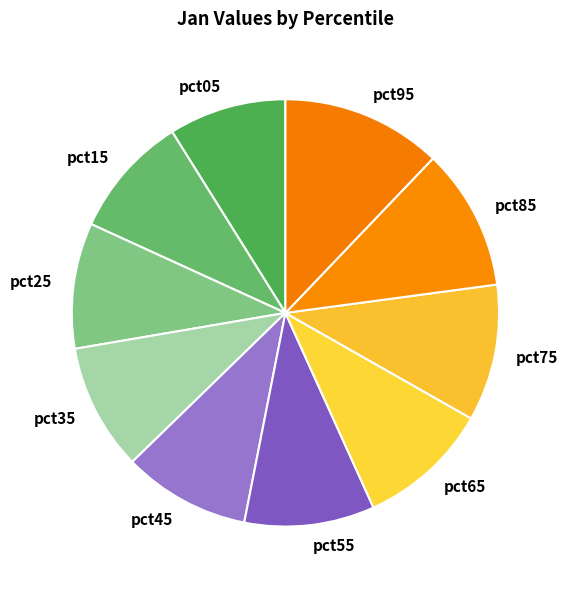

Is the sum of pct55 and pct05 greater than half?

No